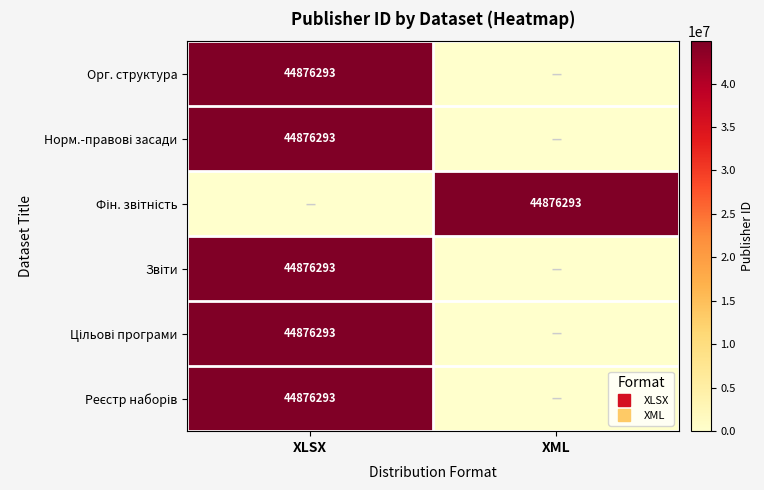

Which series changed the most between XLSX and XML?

Орг. структура